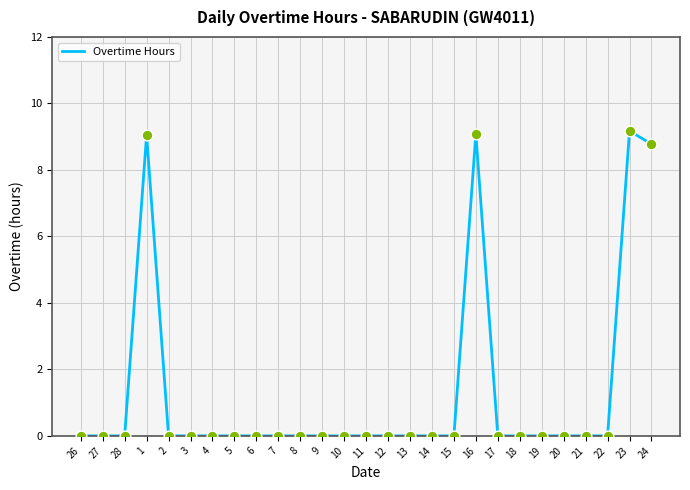

What is the change in value from 12 to 16?

+9.1